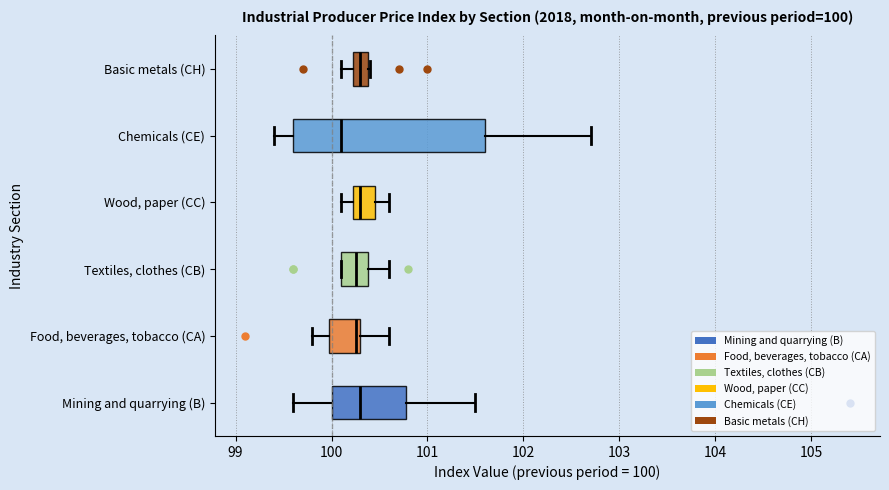

Which box is the widest, from its left edge to its right edge?

Chemicals (CE)